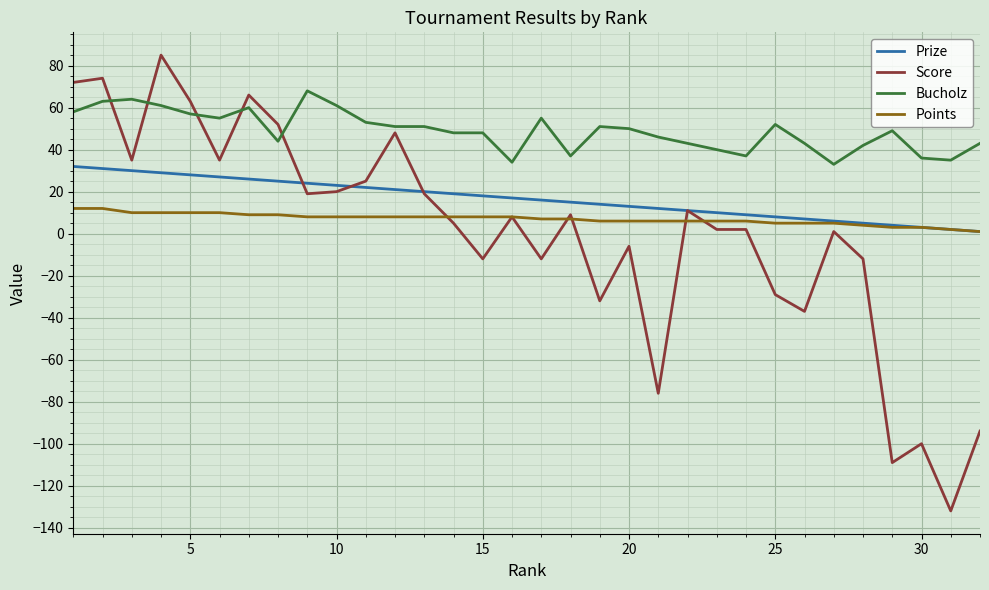

True or false: Bucholz and Points cross at least once.

False